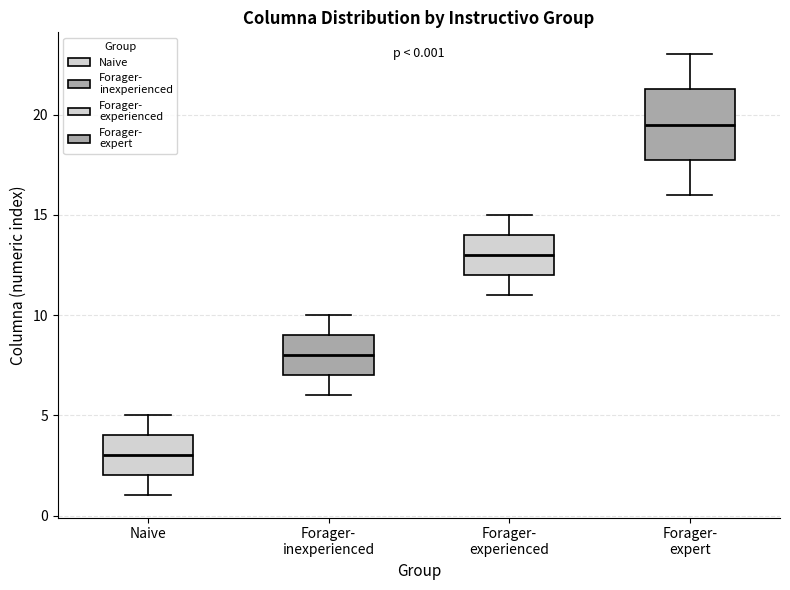

Comparing the boxes themselves (not the whiskers), which one is the tallest?

Forager- expert